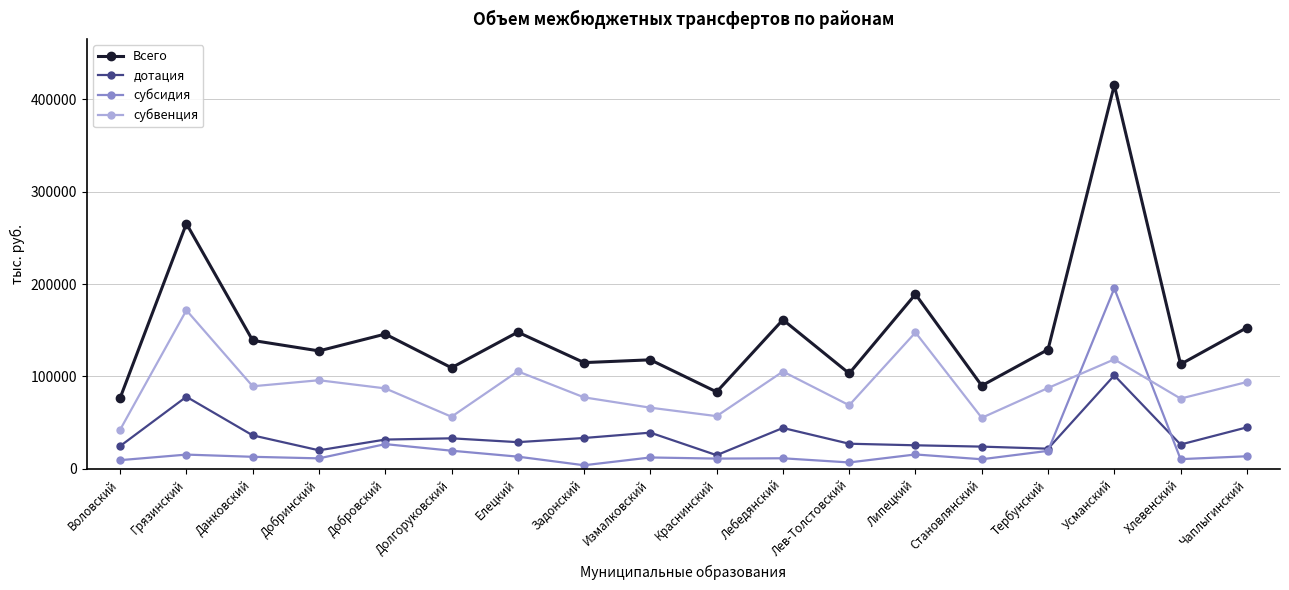

At which category does дотация reach its first local valley?

Добринский